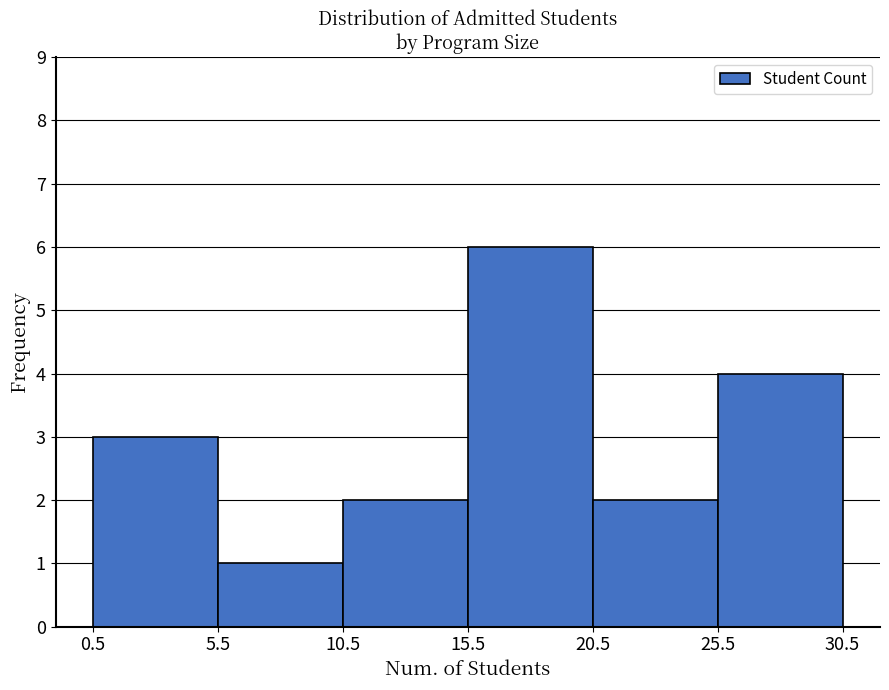

Reading left to right, transcribe this chart: for each bar, give the range it covers on the x-axis and its height. The values are not printed on the chart, so give them approximately, as read against the axis.

0.5 to 5.5: 3
5.5 to 10.5: 1
10.5 to 15.5: 2
15.5 to 20.5: 6
20.5 to 25.5: 2
25.5 to 30.5: 4